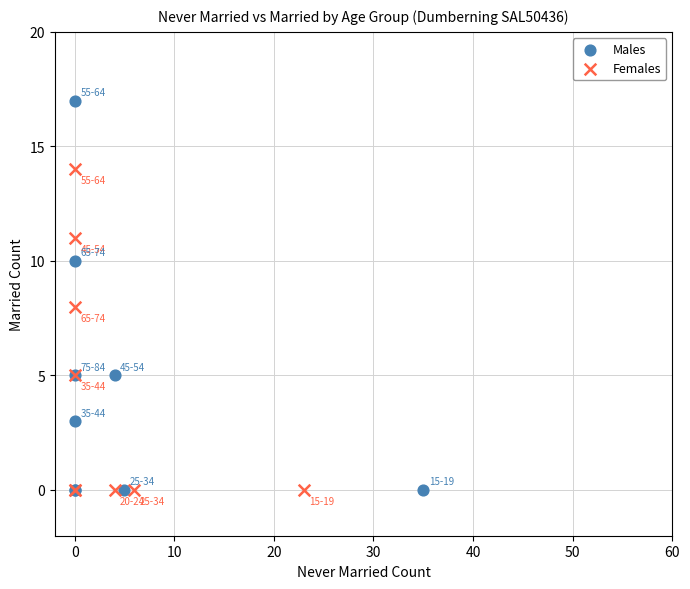

What are all the series names shown in the legend?

Males, Females